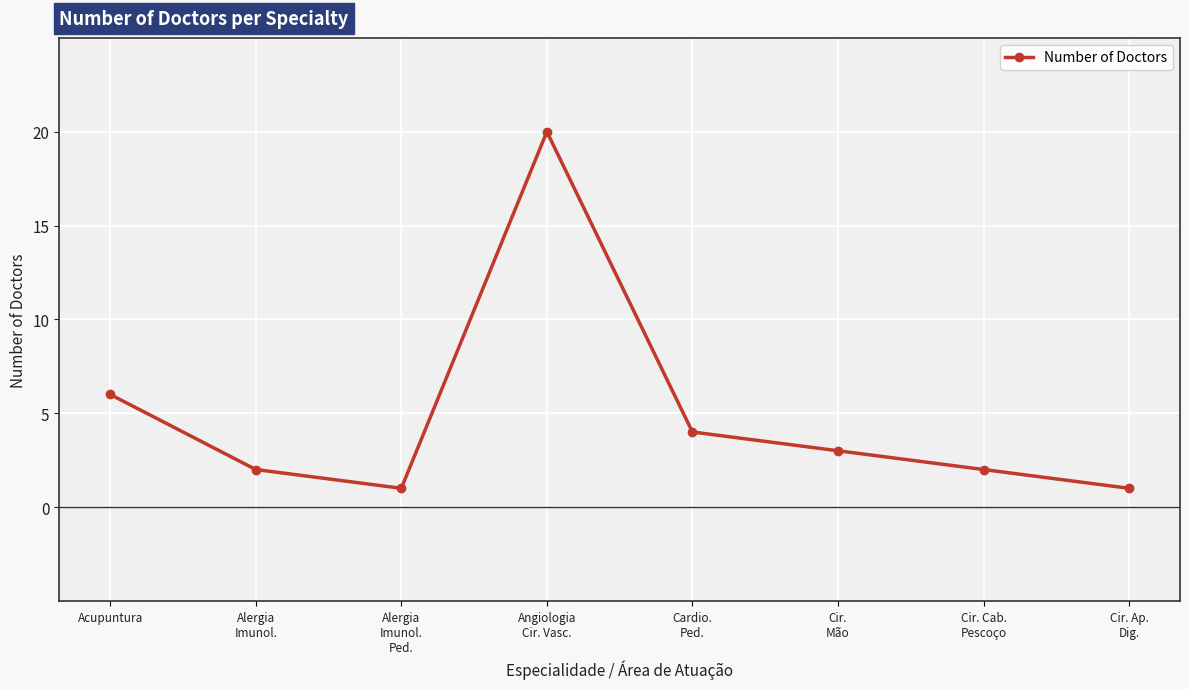

The value at Acupuntura is 3. True or false?

False